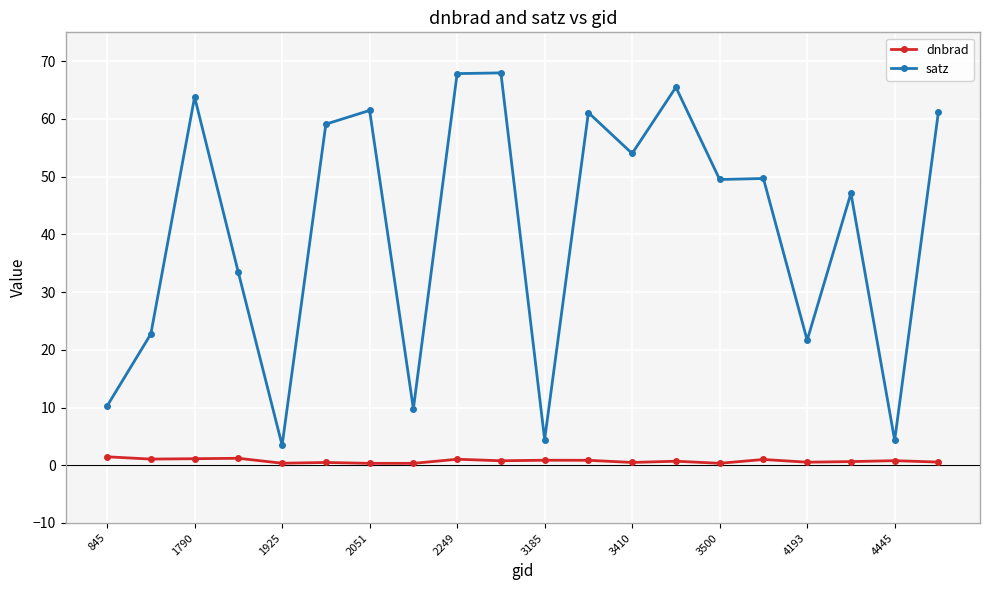

True or false: satz and dnbrad cross at least once.

False